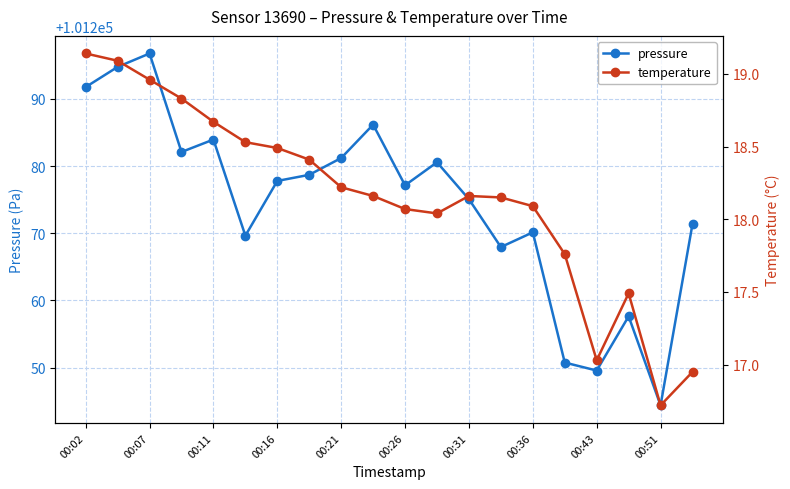

How many lines are shown in the chart?

2